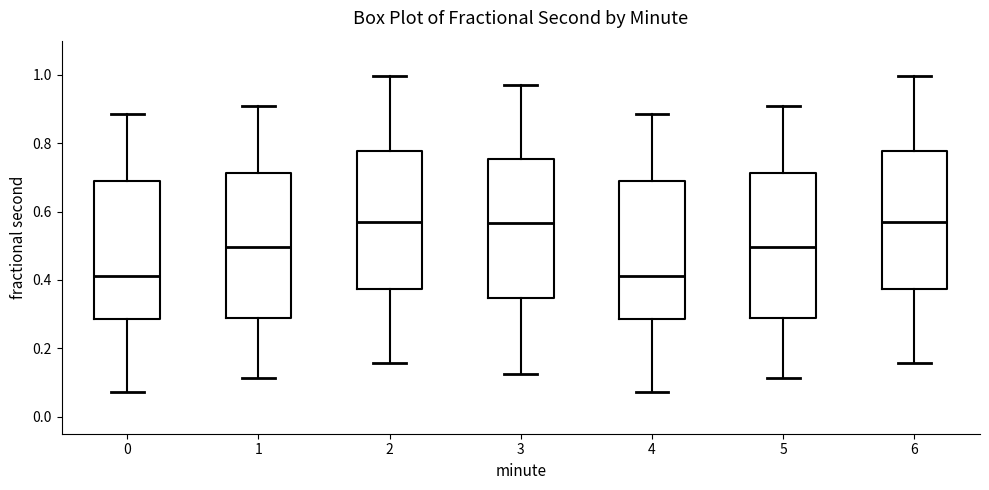

Reading left to right, transcribe this box plot: for each box, give where its median line is, the range the box spans, and where its two whiskers end, as read against the y-axis. The values are not printed on the chart, so give them approximately, as read against the axis.

0: median 0.42, box 0.28 to 0.68, whiskers 0.08 to 0.88
1: median 0.50, box 0.28 to 0.72, whiskers 0.12 to 0.90
2: median 0.56, box 0.38 to 0.78, whiskers 0.16 to 1.00
3: median 0.56, box 0.34 to 0.76, whiskers 0.12 to 0.96
4: median 0.42, box 0.28 to 0.68, whiskers 0.08 to 0.88
5: median 0.50, box 0.28 to 0.72, whiskers 0.12 to 0.90
6: median 0.56, box 0.38 to 0.78, whiskers 0.16 to 1.00